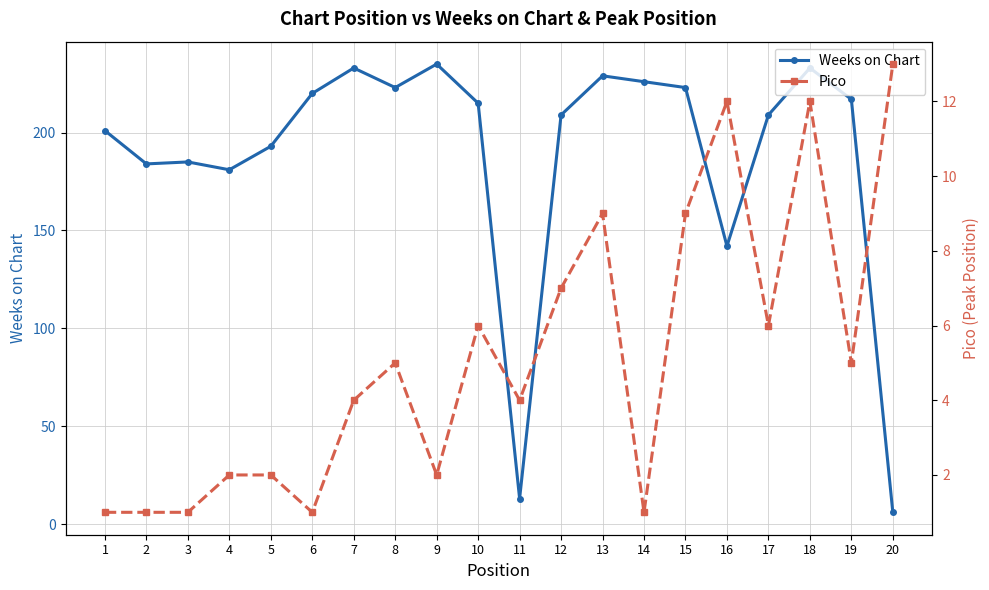

What is the difference between the Pico values at 9 and 20?

11